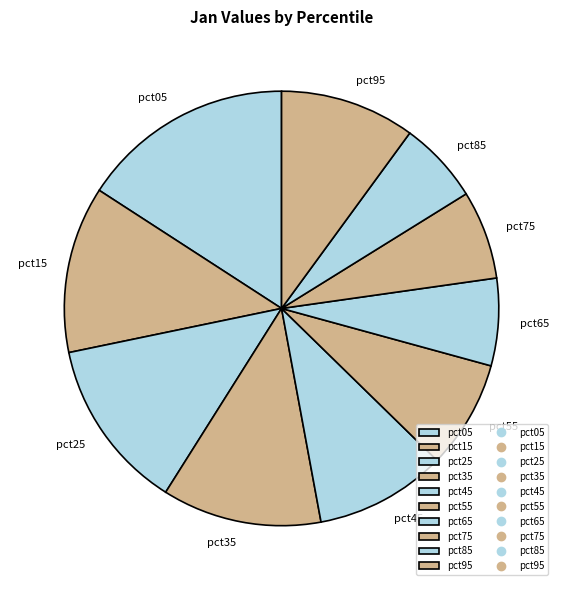

Does pct45 account for over 50% of the chart?

No